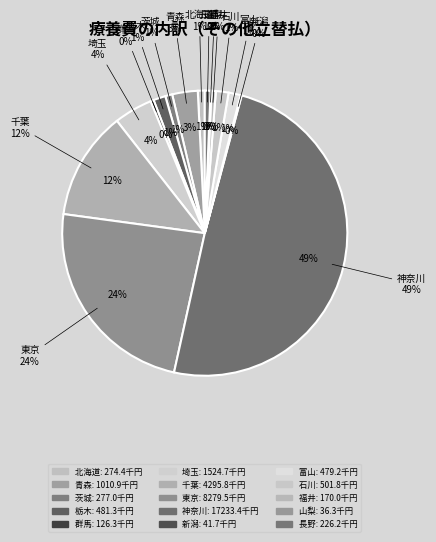

What is the largest slice in the pie chart?

神奈川